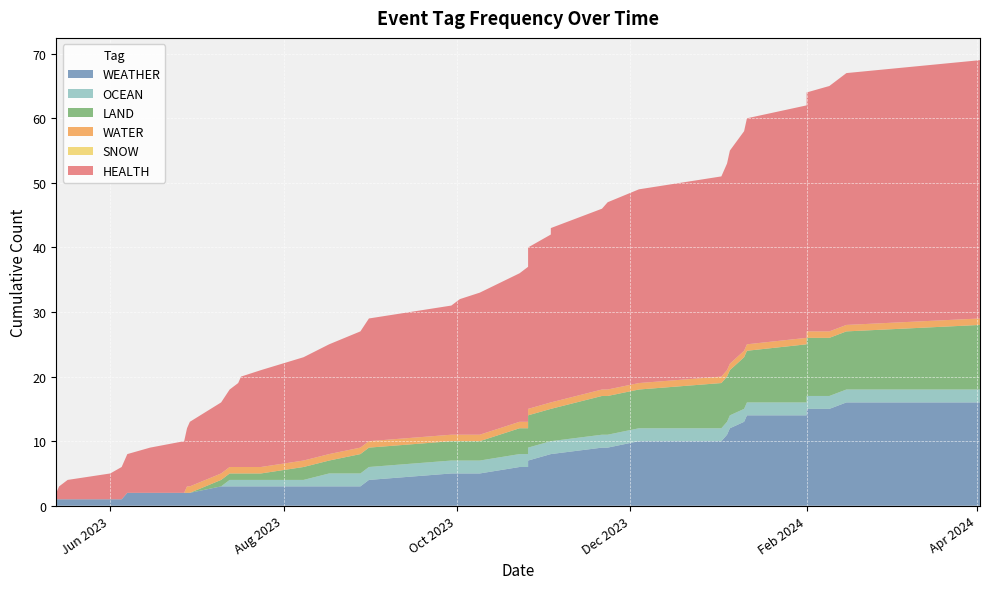

Reading left to right, list all the values displayed in this chart.

WEATHER: 0	1	0	0	1	1	1	1	1	0	1	0	1	1	0	0	1	1	0	0	1	1	0	0	0	0	0	0	0	1	0	0	0	0	1	0	0	0	0	1
OCEAN: 0	0	0	0	0	0	0	0	0	0	0	0	0	0	0	0	0	0	0	0	0	0	0	1	0	0	0	0	1	0	0	0	0	0	0	0	0	0	0	0
LAND: 1	0	0	1	0	0	1	0	0	1	0	0	1	0	0	0	1	1	0	0	0	0	1	0	1	0	0	0	0	1	0	0	0	0	0	0	0	0	0	0
WATER: 0	0	0	0	0	0	0	0	0	0	0	0	0	0	0	0	0	0	0	0	0	0	0	0	0	0	0	0	0	0	0	1	0	0	0	0	0	0	0	0
SNOW: 0	0	0	0	0	0	0	0	0	0	0	0	0	0	0	0	0	0	0	0	0	0	0	0	0	0	0	0	0	0	0	0	0	0	0	0	0	0	0	0
HEALTH: 1	1	1	1	1	1	1	1	1	1	1	1	1	1	1	1	1	1	1	1	1	1	1	1	1	1	1	1	1	1	1	1	1	1	1	1	1	1	1	1